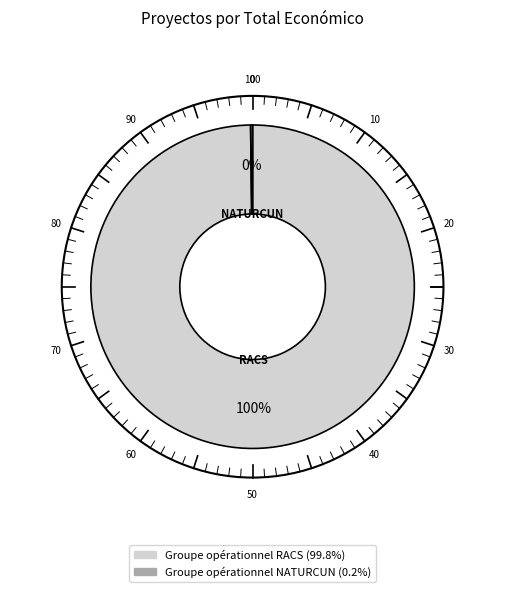

Which slice is the largest?

Groupe opérationnel RACS